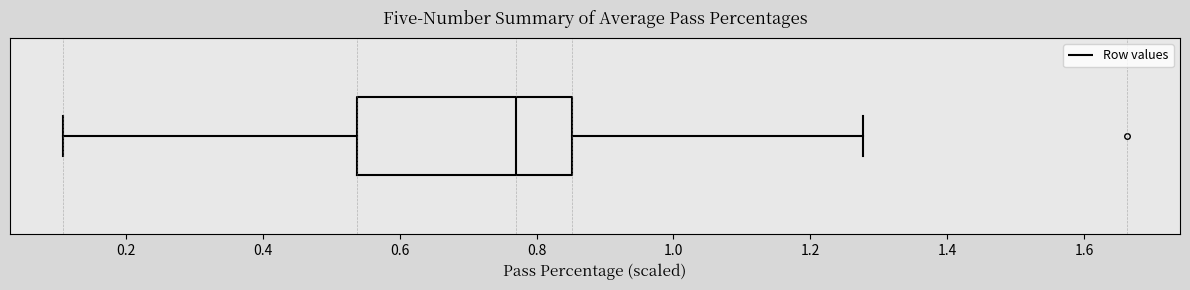

Read this box plot against the x-axis: the position of the median line, the range covered by the box, and the ends of both whiskers. The values are not printed on the chart, so give them approximately, as read against the axis.

median 0.76, box 0.54 to 0.86, whiskers 0.10 to 1.28